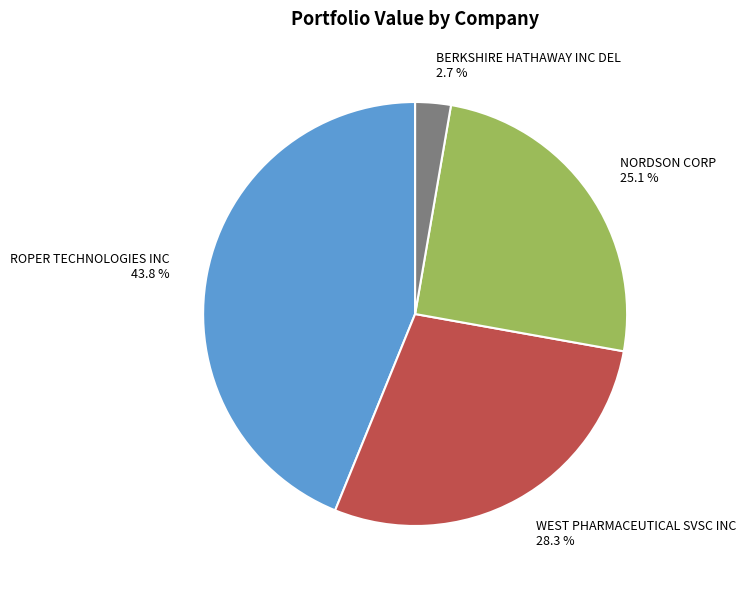

Does BERKSHIRE HATHAWAY INC DEL account for over 50% of the chart?

No